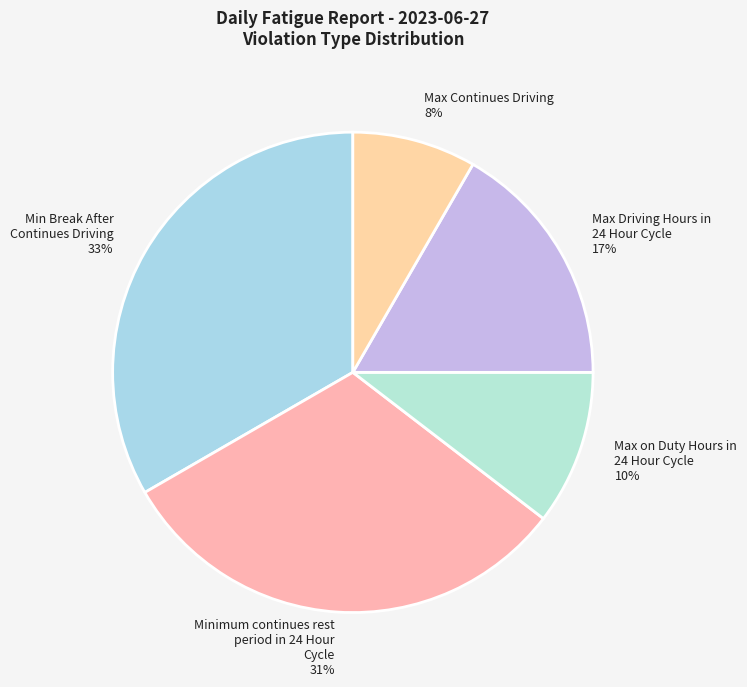

Between Max Driving Hours in 24 Hour Cycle and Min Break After Continues Driving, which is larger?

Min Break After Continues Driving